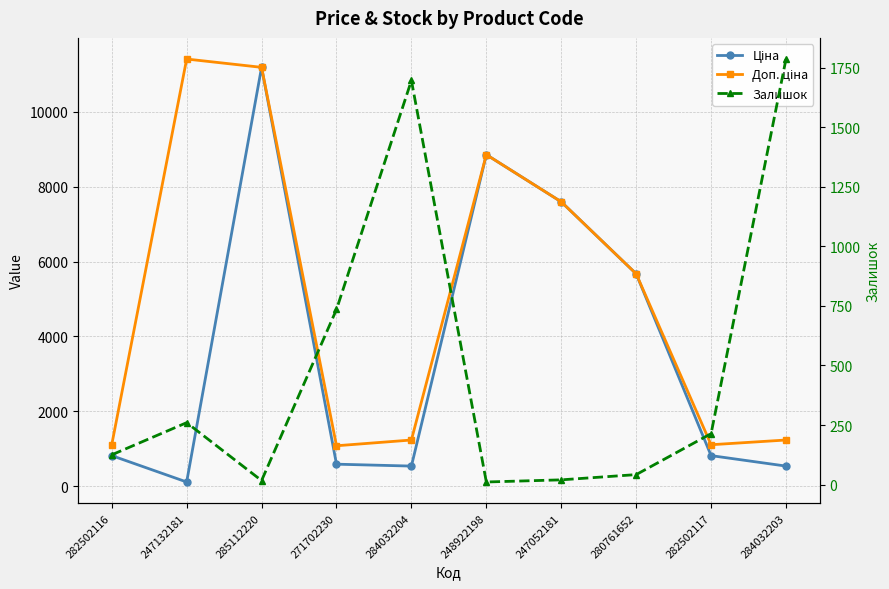

Which series has the largest range (max minus min)?

Ціна